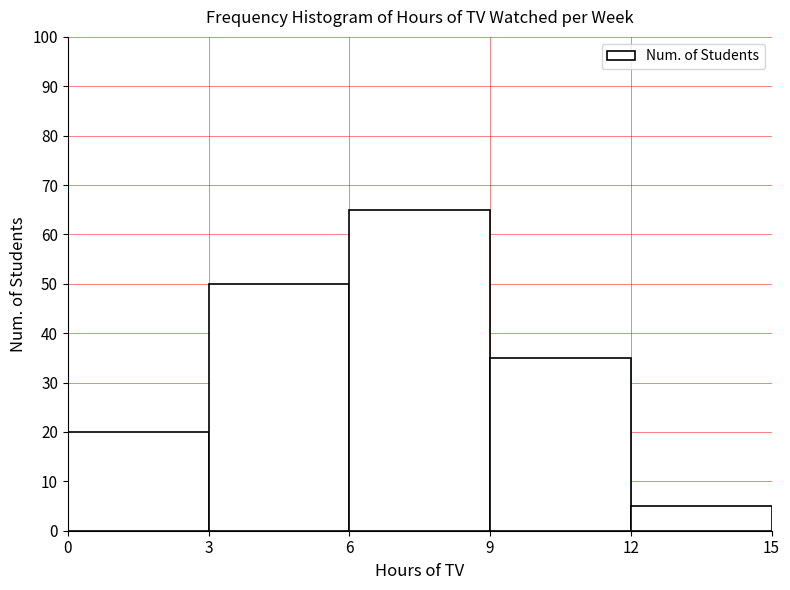

Reading left to right, list every bar in this chart as the range it spans on the x-axis followed by its height. The values are not printed on the chart, so give them approximately, as read against the axis.

0 to 3: 20
3 to 6: 50
6 to 9: 65
9 to 12: 35
12 to 15: 5